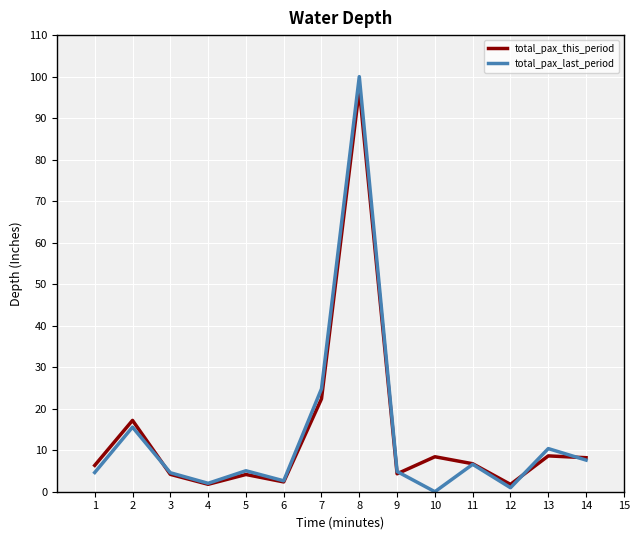

What is the maximum value for total_pax_last_period?

100.0